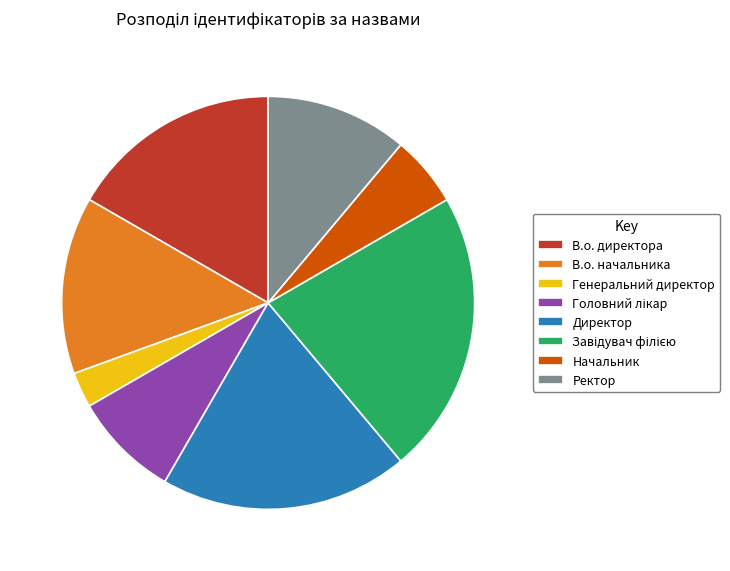

Which category has the smallest portion of the pie?

Генеральний директор